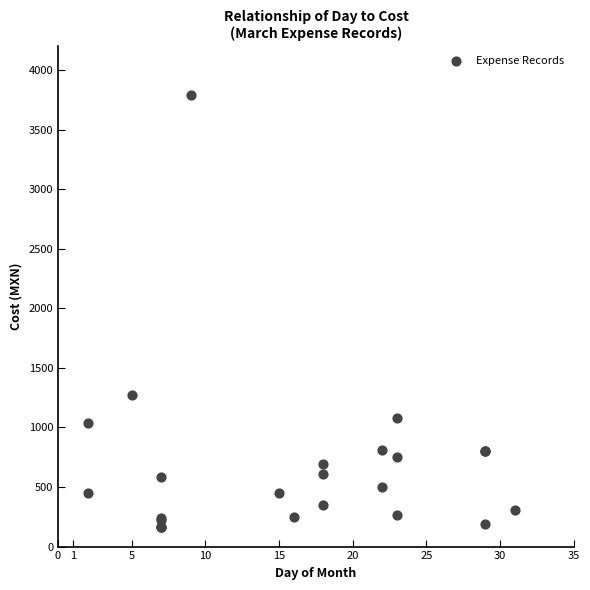

What Y value in the scatter plot is closest to 1978?

1274.0